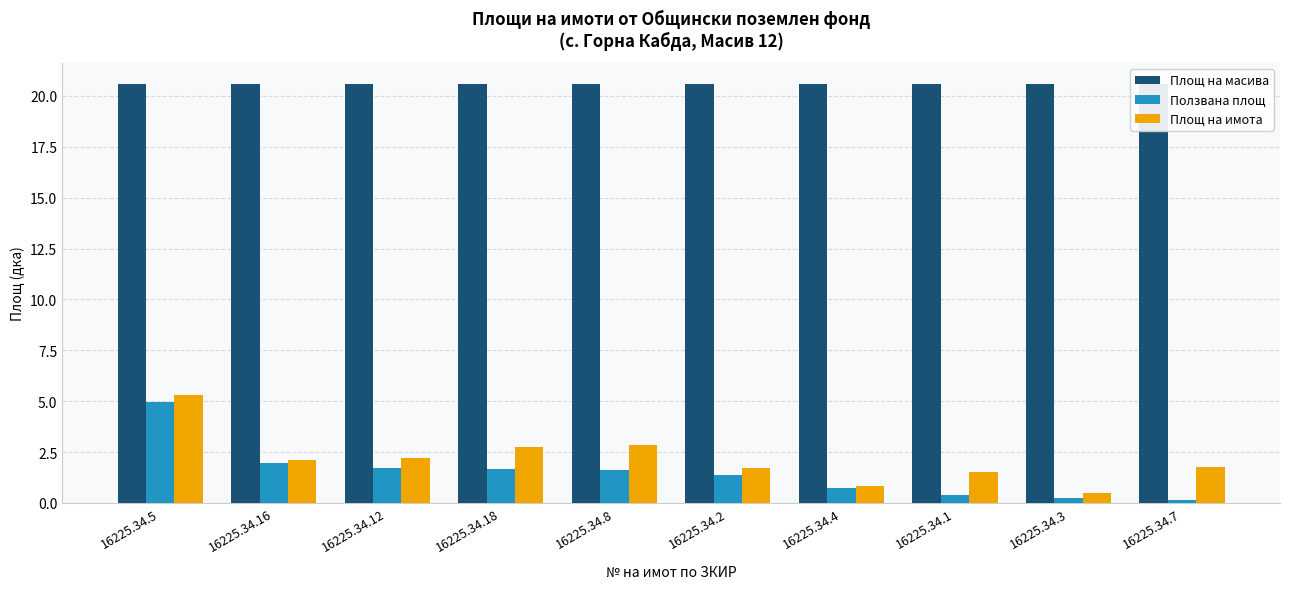

What are all the series names shown in the legend?

Площ на масива, Ползвана площ, Площ на имота